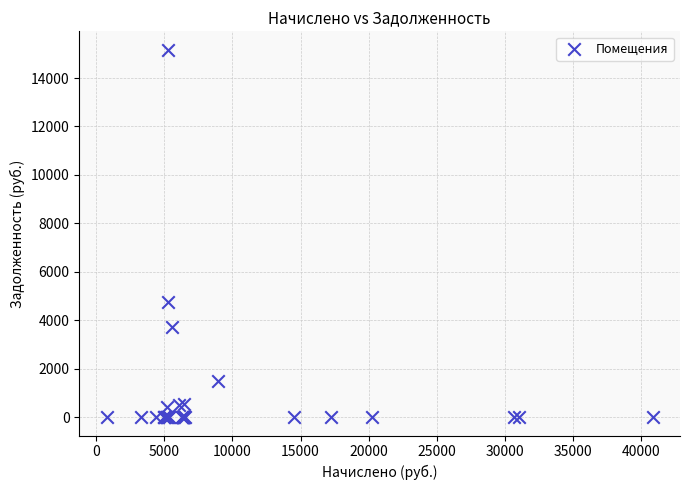

What Y value in the scatter plot is closest to 7584?

4747.0